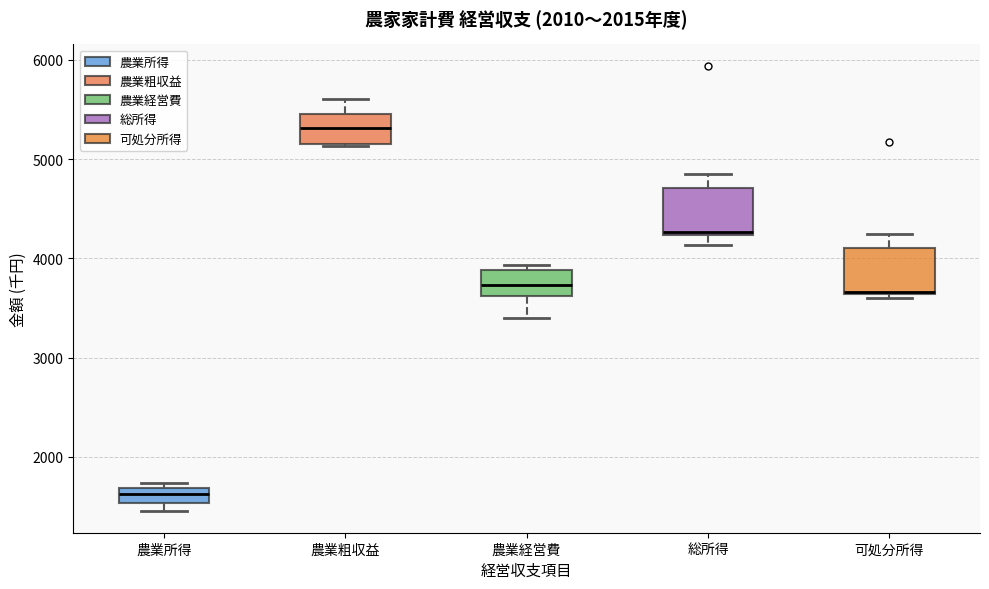

Where does the median line of the box for 農業経営費 sit on the y-axis? The values are not printed on the chart, so give them approximately, as read against the axis.

3700